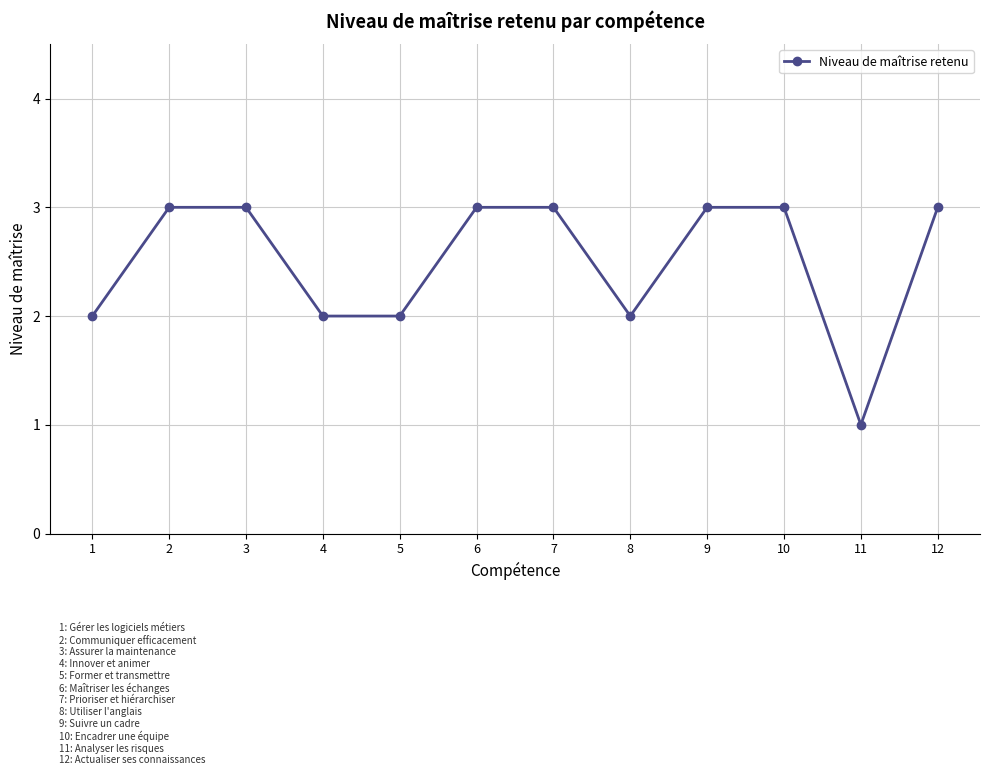

What is the difference between the maximum and minimum values?

2